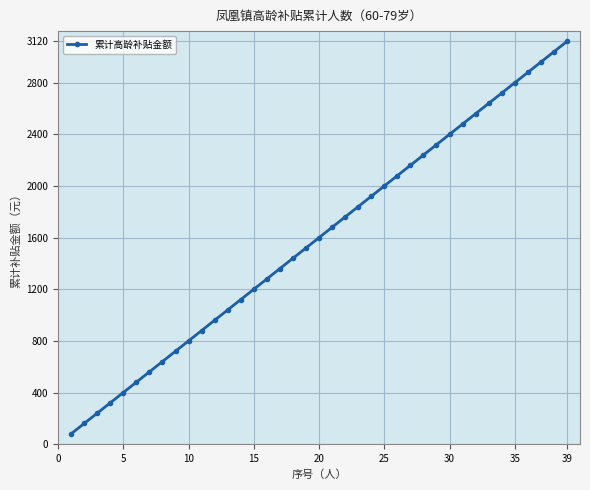

What is the sum of all values?

62400